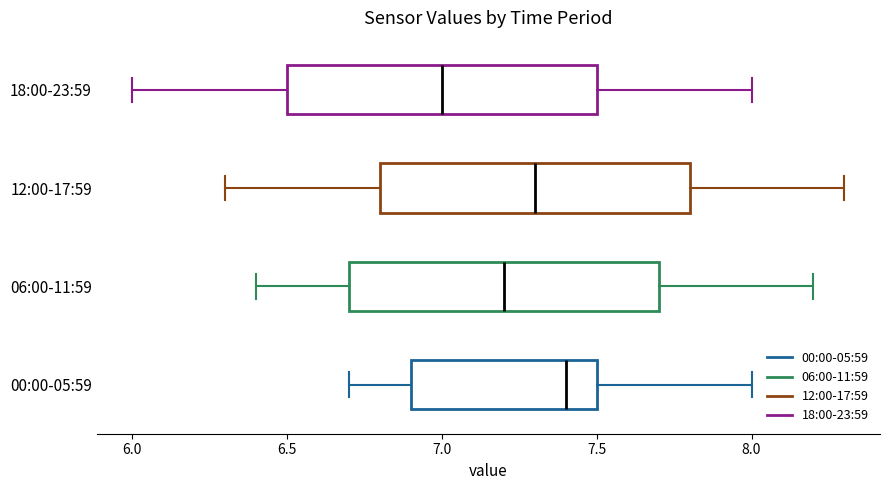

Which box's median line is the furthest to the right?

00:00-05:59